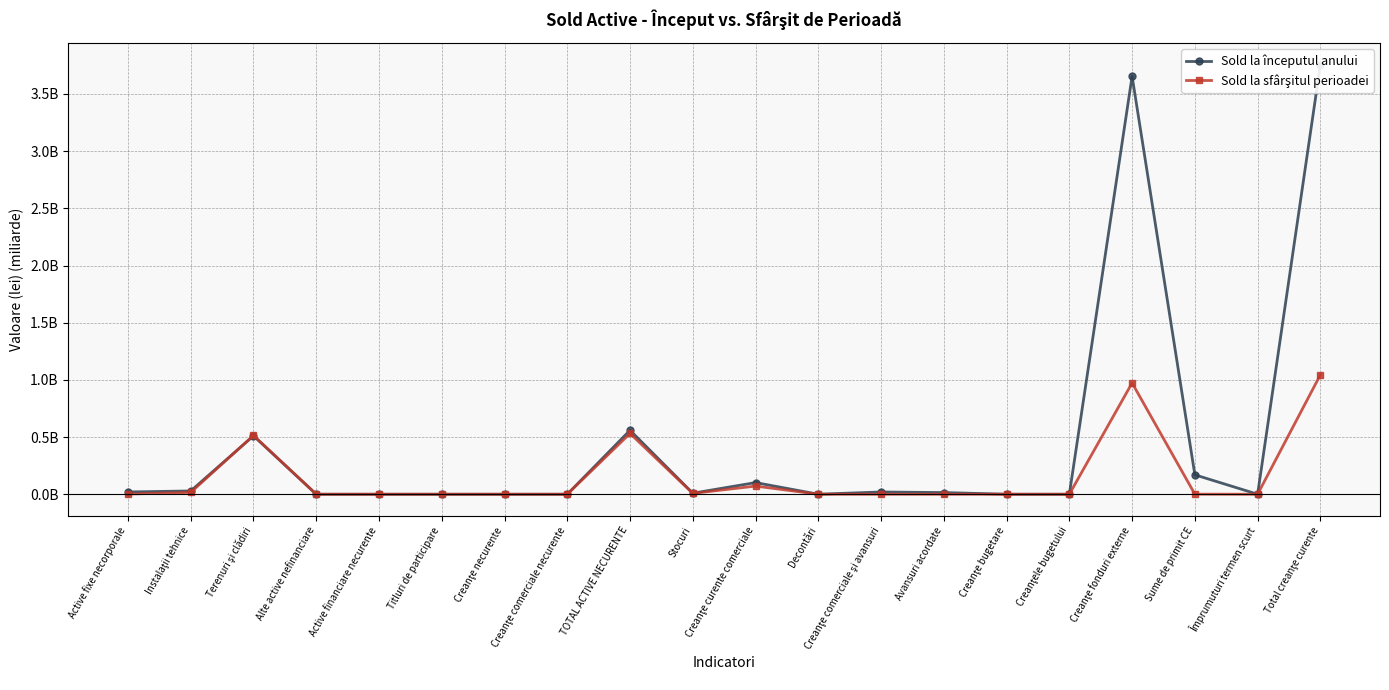

At which category does Sold la sfârşitul perioadei reach its first local peak?

Terenuri şi clădiri